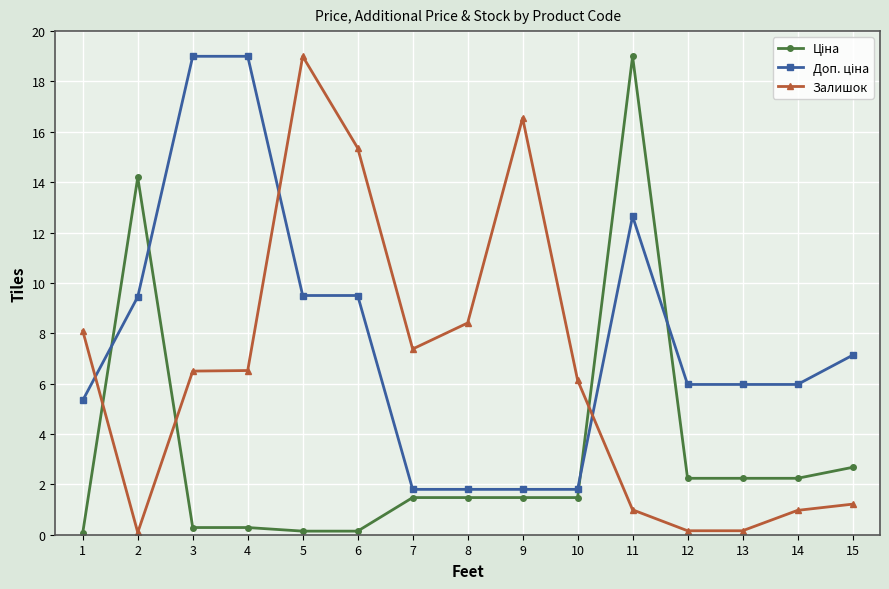

Which series changed the most between 8 and 9?

Залишок